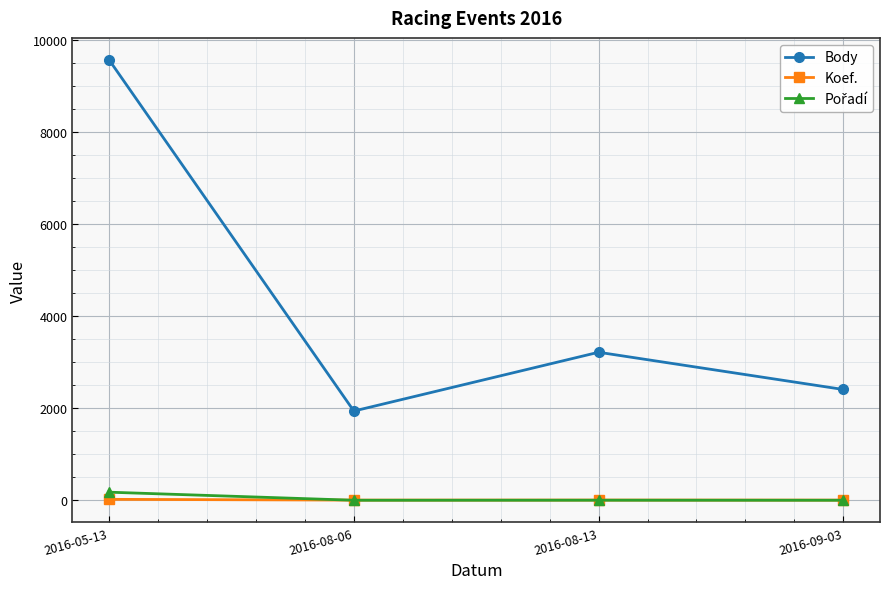

What is the smallest value displayed?

4